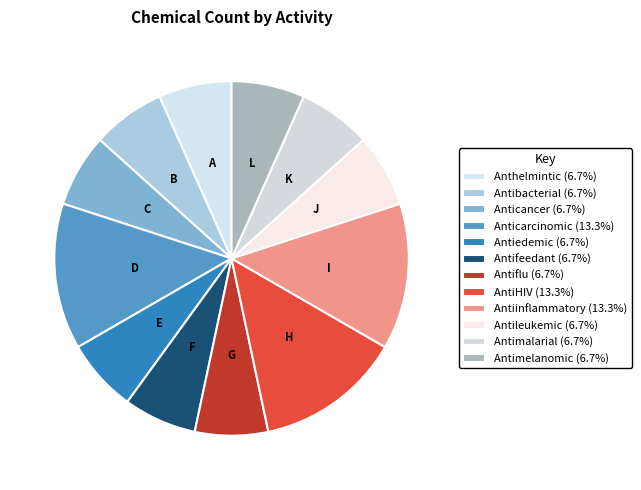

Count the number of slices in the pie.

12